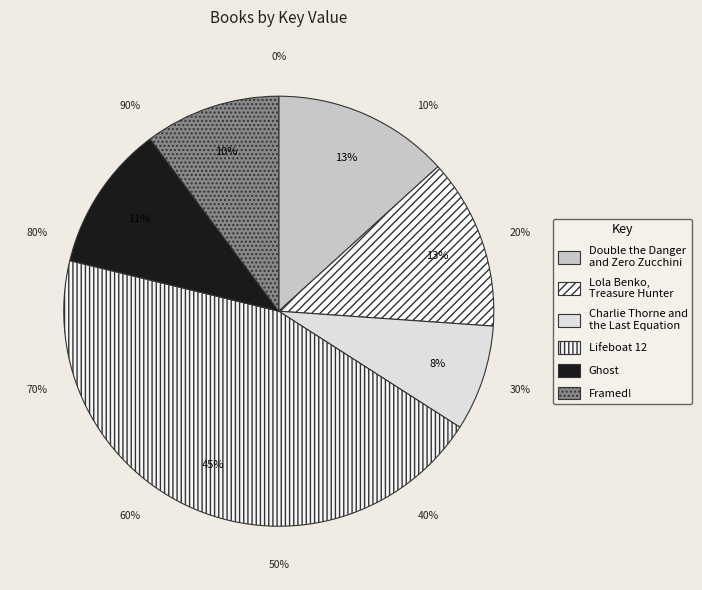

To the nearest percent, what is the difference between the largest and smallest slice percentages?

37%